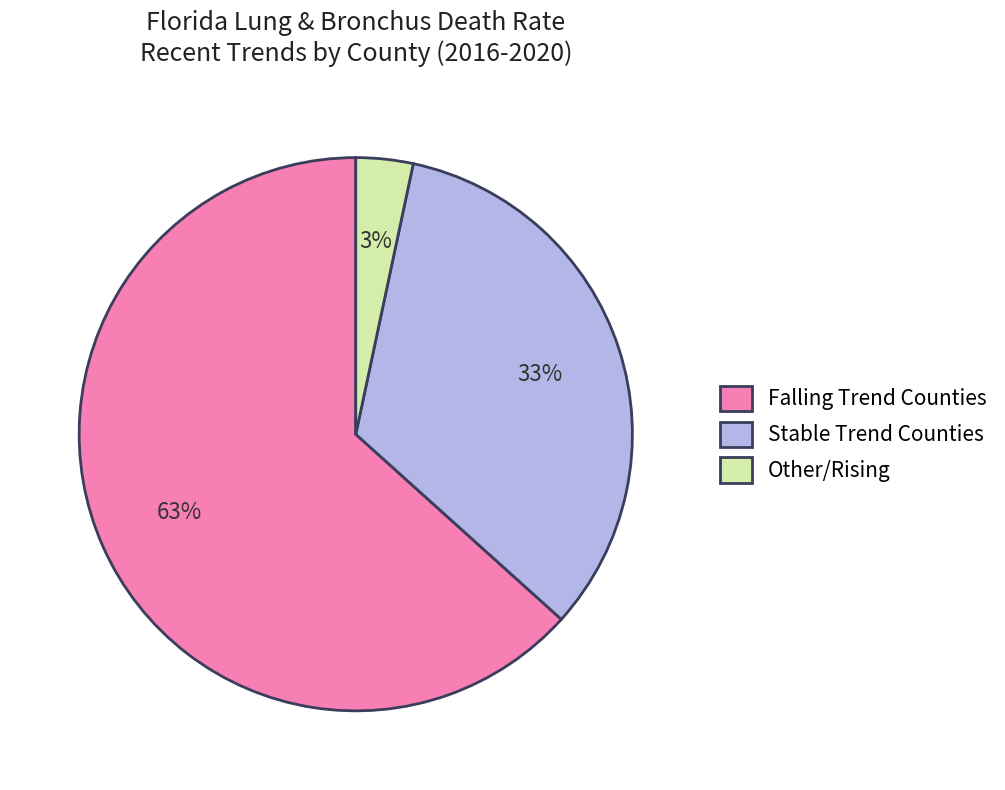

Rank the categories by value from highest to lowest.

Falling Trend Counties, Stable Trend Counties, Other/Rising